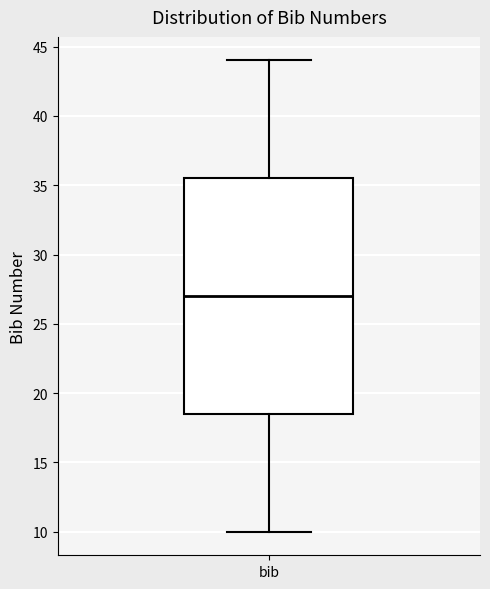

Transcribe this box plot: give where the median line is, the range the box spans, and where the two whiskers end, as read against the y-axis. The values are not printed on the chart, so give them approximately, as read against the axis.

median 27.0, box 18.5 to 35.5, whiskers 10.0 to 44.0